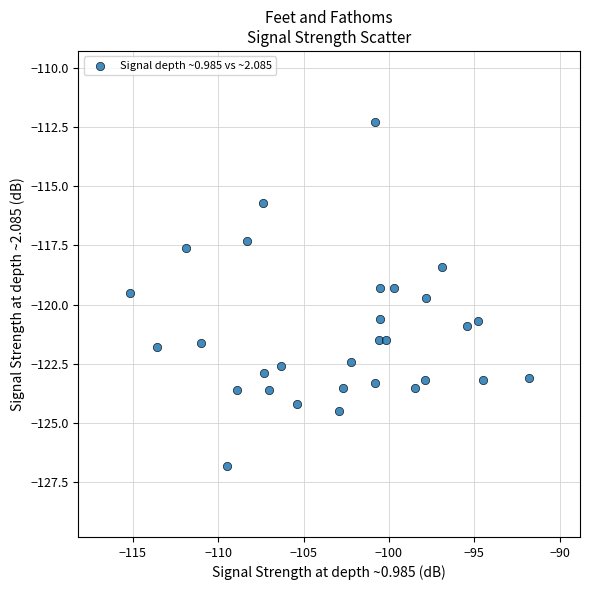

What is the range of Y values (max minus min)?

14.5